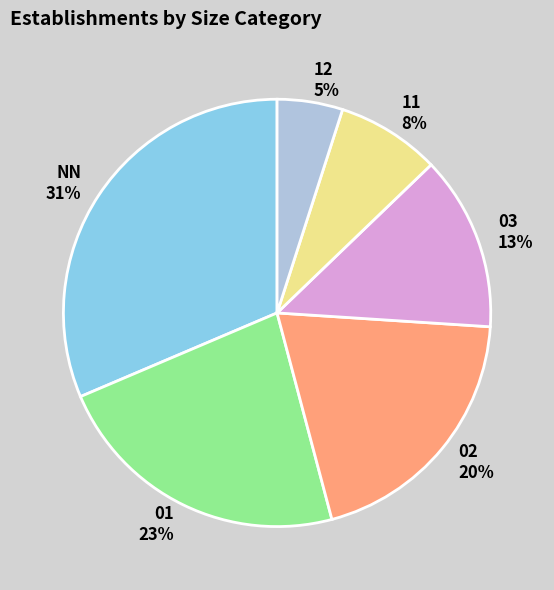

To the nearest percent, what is the combined percentage of 12 and 11?

13%